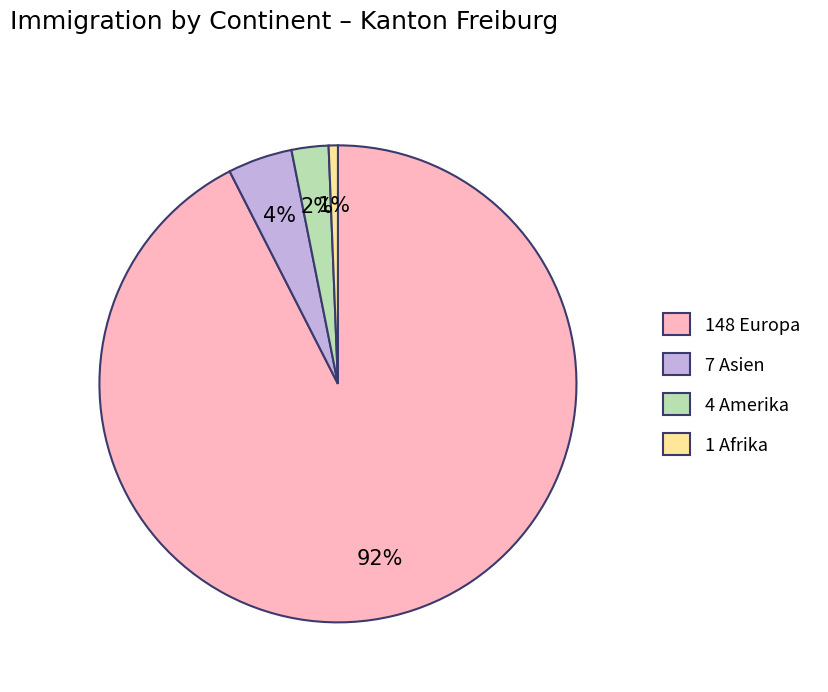

Rank the categories by value from highest to lowest.

148 Europa, 7 Asien, 4 Amerika, 1 Afrika